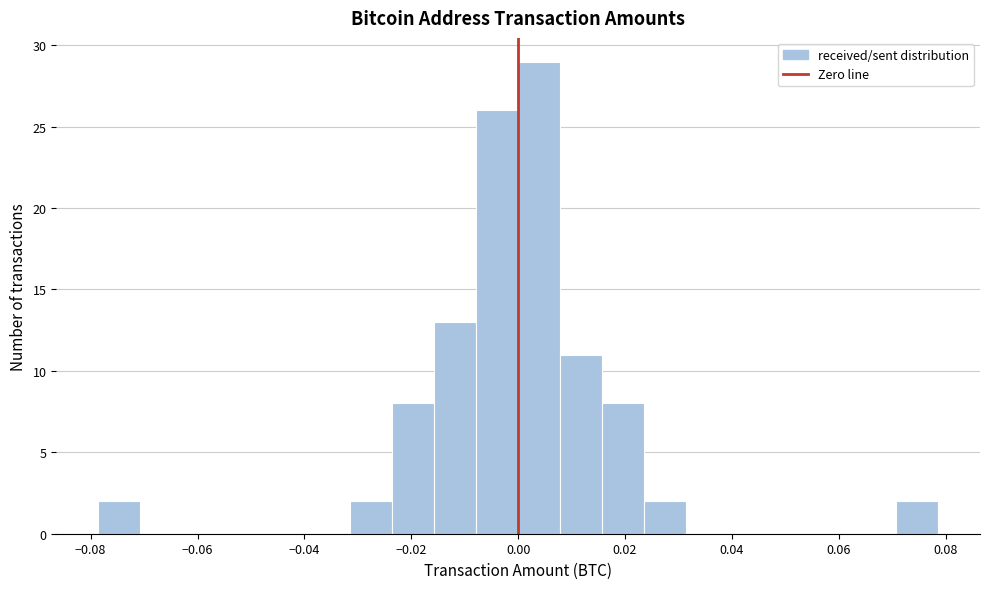

Read against the x-axis, roughly where is the centre of the tallest bar?

0.004